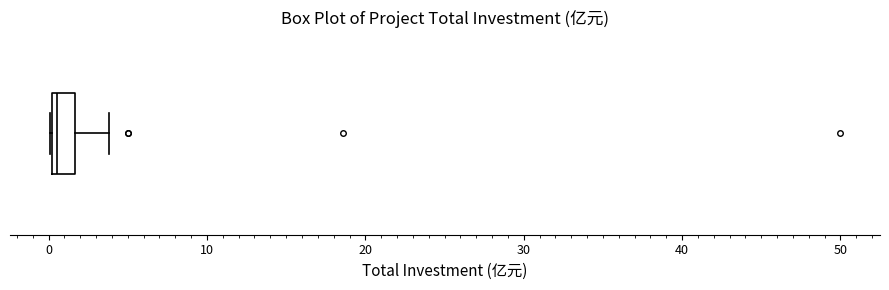

Where does the median line of the box sit on the x-axis? The values are not printed on the chart, so give them approximately, as read against the axis.

1